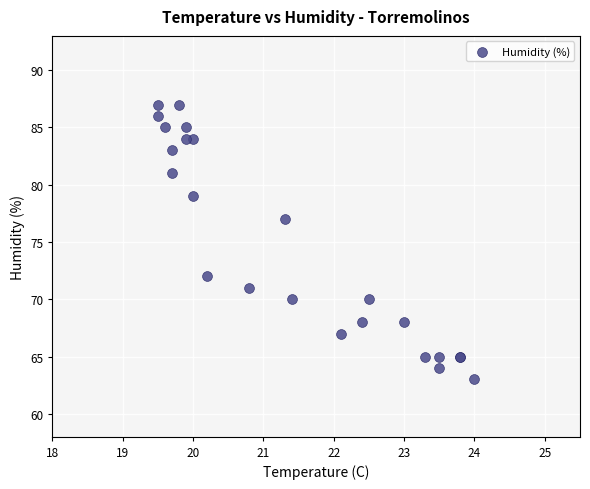

What Y value in the scatter plot is closest to 75?

77